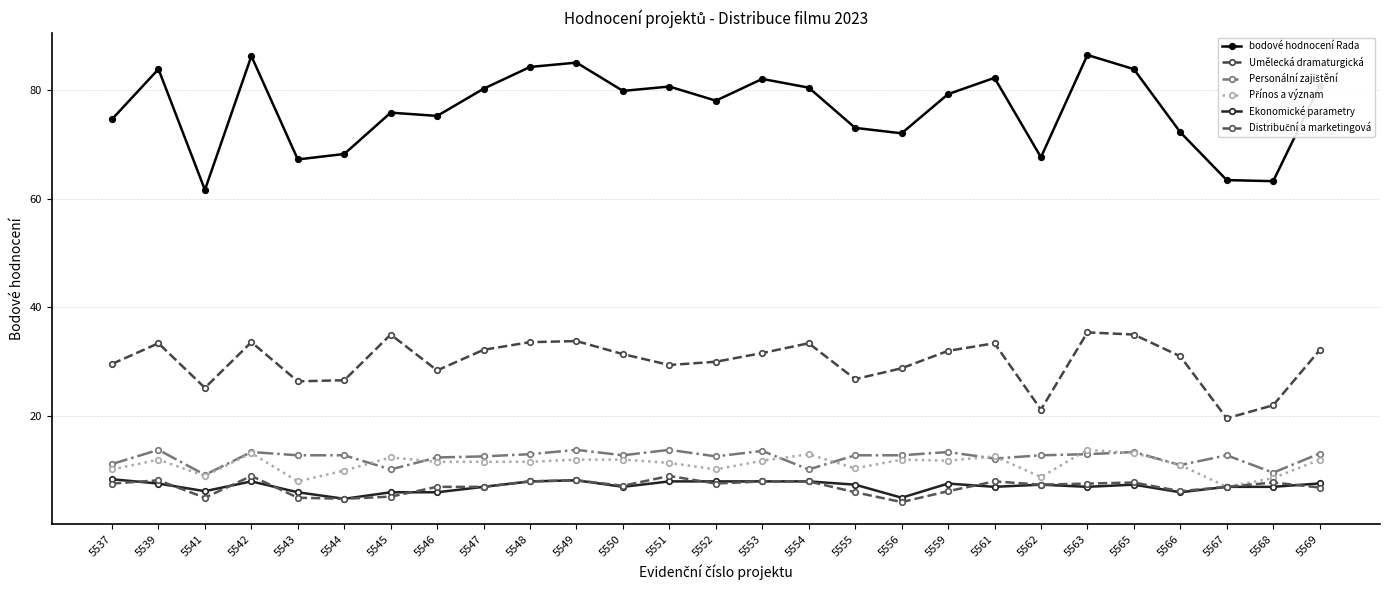

What is the difference between the highest and lowest values at 5539?

76.2